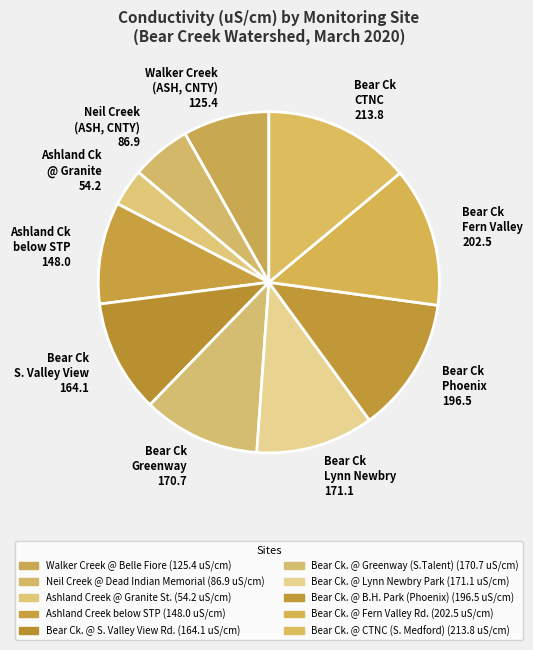

How many slices are in this pie chart?

10